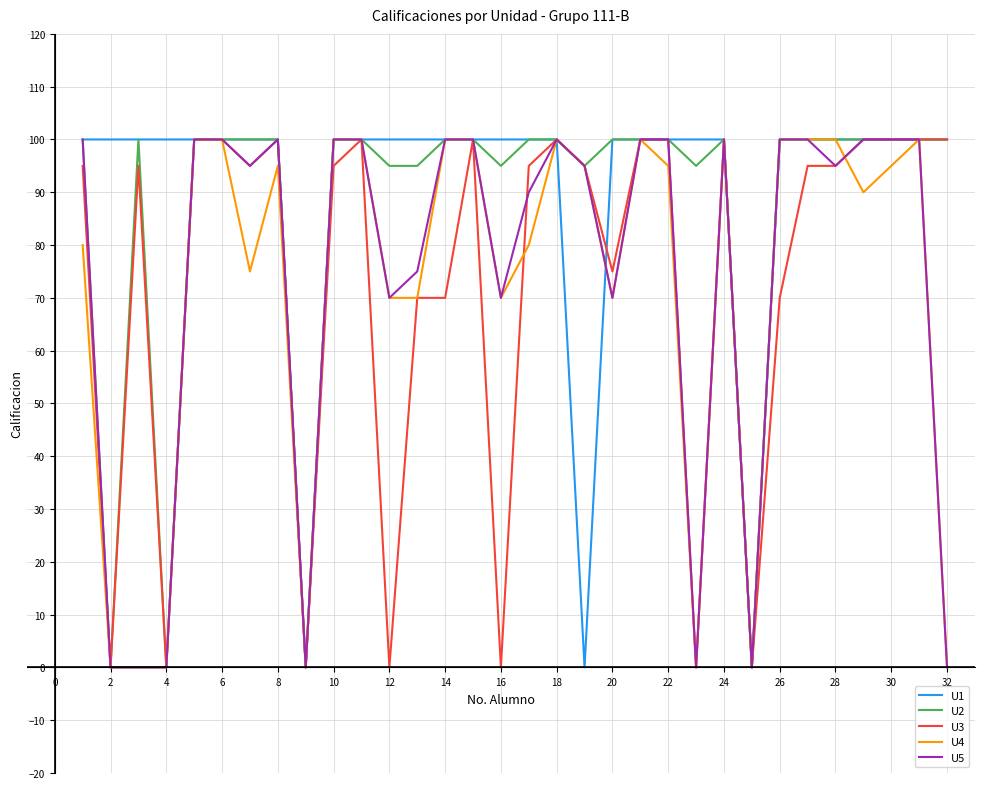

What is the highest value of the U4 series?

100